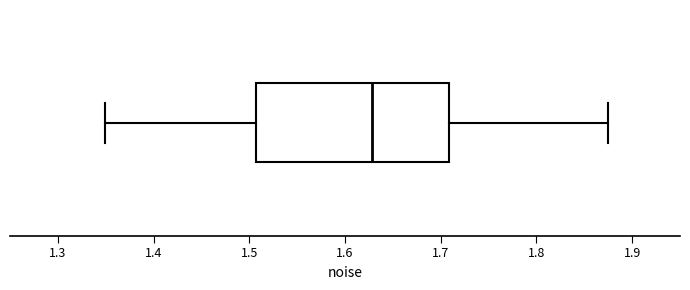

Transcribe this box plot: give where the median line is, the range the box spans, and where the two whiskers end, as read against the x-axis. The values are not printed on the chart, so give them approximately, as read against the axis.

median 1.63, box 1.51 to 1.71, whiskers 1.35 to 1.87